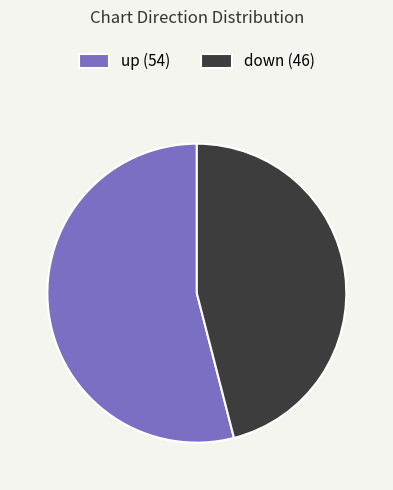

Approximately how many times larger is the value at down (46) compared to up (54)?

0.9